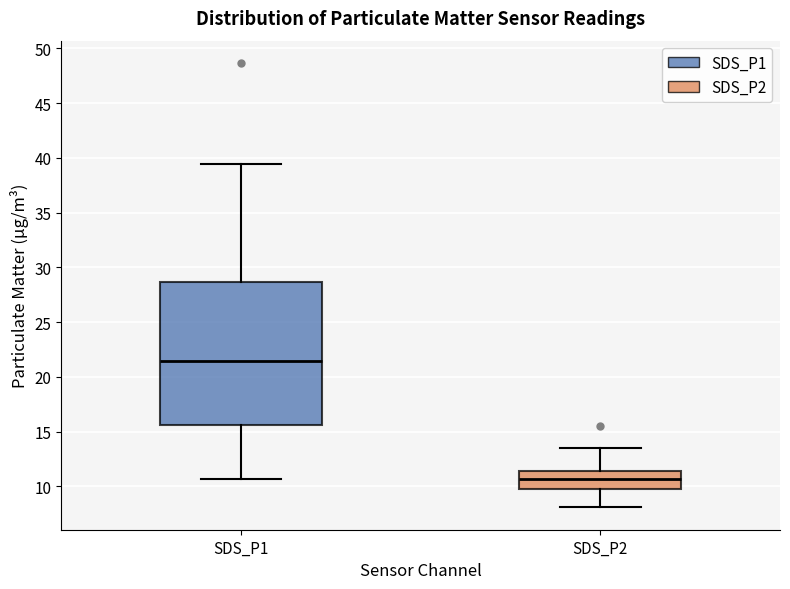

Which box's median line is the lowest?

SDS_P2